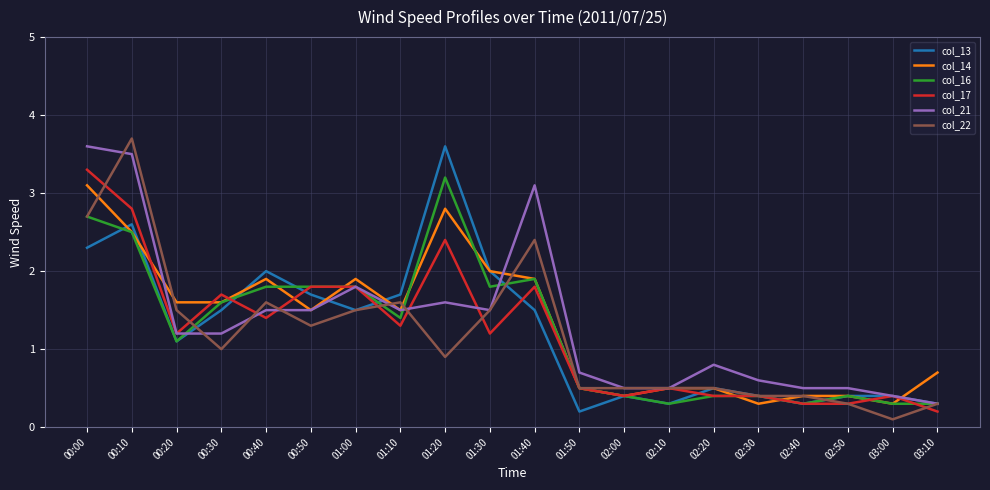

Is the value of col_21 at 01:20 greater than the value of col_13 at 00:00?

No